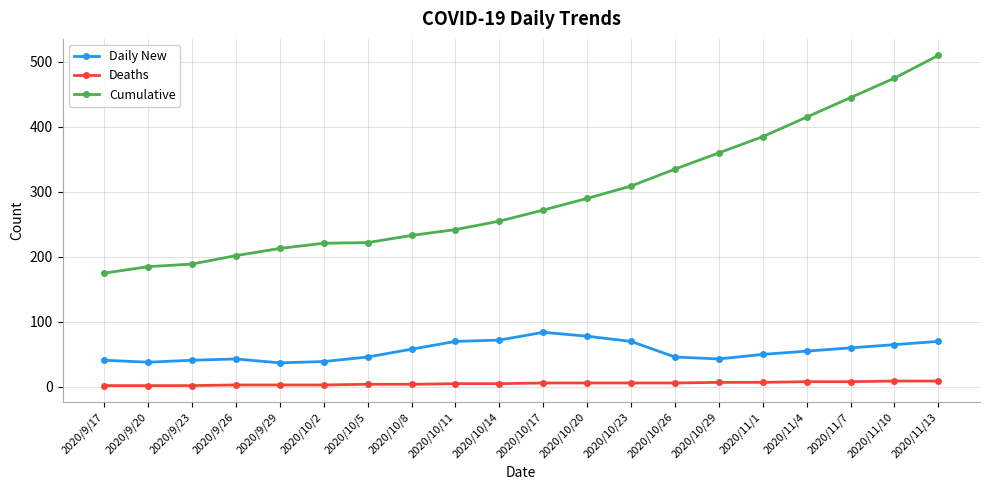

List the series in order of their overall mean, highest first.

Cumulative, Daily New, Deaths